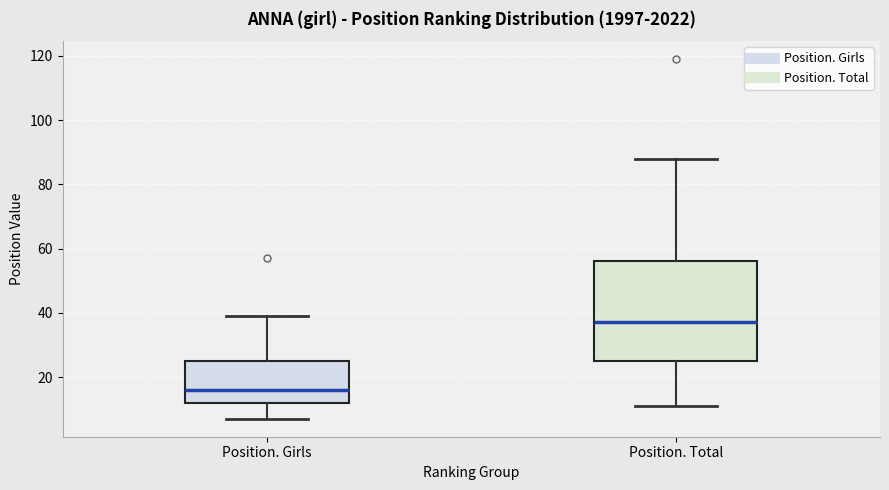

Comparing the boxes themselves (not the whiskers), which one is the tallest?

Position. Total